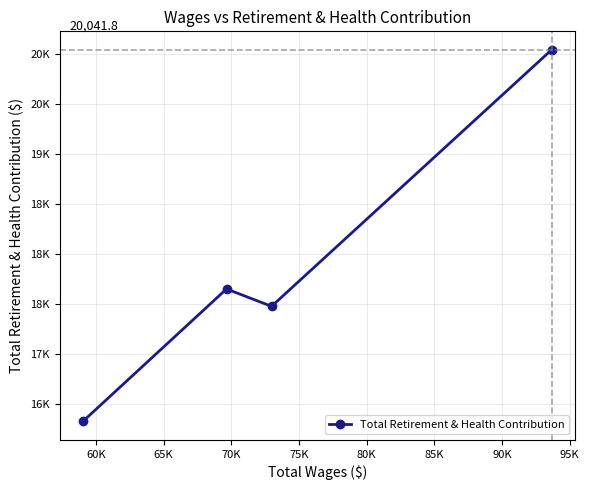

How many interior local valleys (lower than both neighbors) does the data have?

1